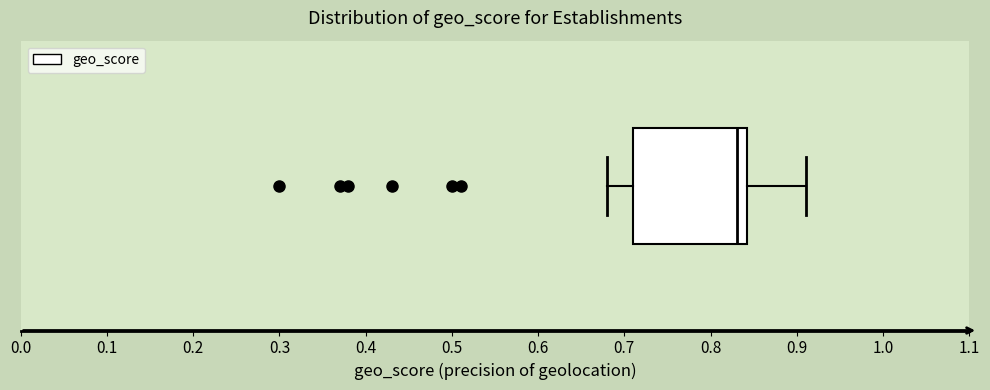

Where does the left whisker of the box end on the x-axis? The values are not printed on the chart, so give them approximately, as read against the axis.

0.68